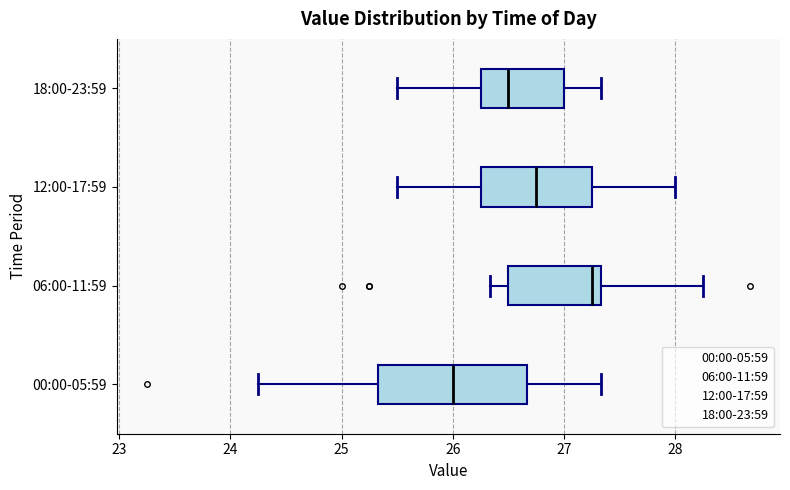

Reading bottom to top, read every box against the x-axis: the position of its median line, the range the box covers, and the ends of its whiskers. The values are not printed on the chart, so give them approximately, as read against the axis.

00:00-05:59: median 26.0, box 25.3 to 26.7, whiskers 24.3 to 27.3
06:00-11:59: median 27.3 (just left of the box's right edge), box 26.5 to 27.3, whiskers 26.3 to 28.3
12:00-17:59: median 26.8, box 26.3 to 27.3, whiskers 25.5 to 28.0
18:00-23:59: median 26.5, box 26.3 to 27.0, whiskers 25.5 to 27.3